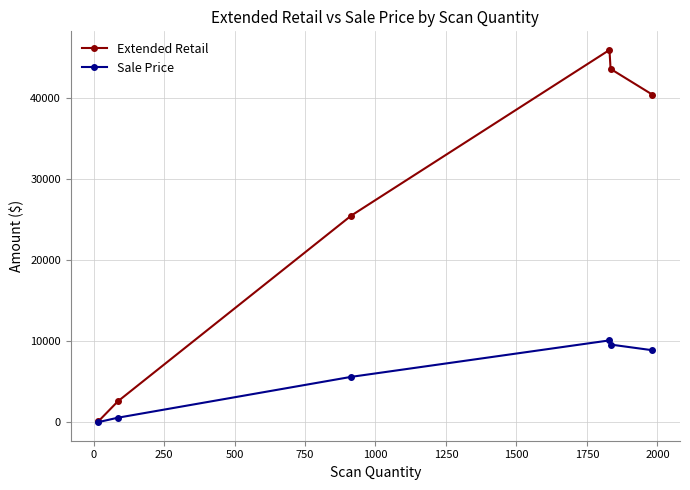

Which series has the widest spread of values?

Extended Retail